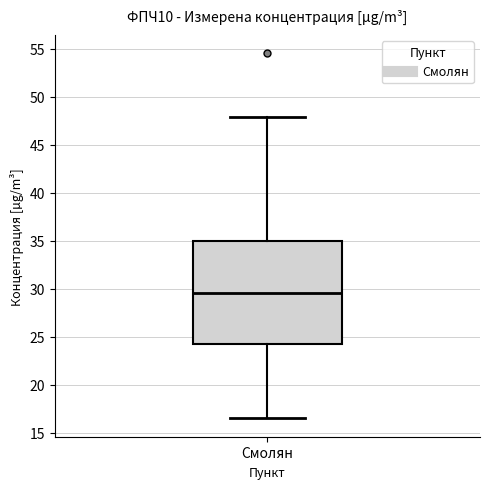

Where does the upper whisker of the box for Смолян end on the y-axis? The values are not printed on the chart, so give them approximately, as read against the axis.

48.0